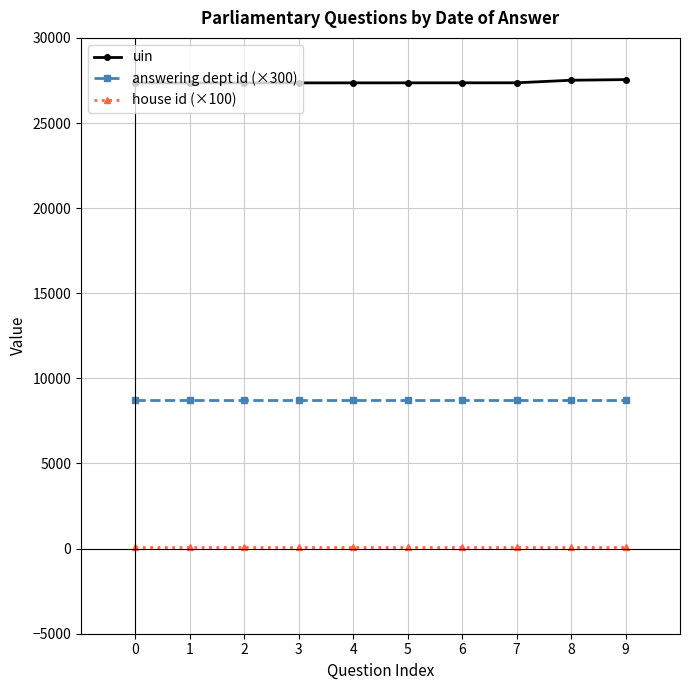

What is the value of the uin point at the 2nd from the left?

27353